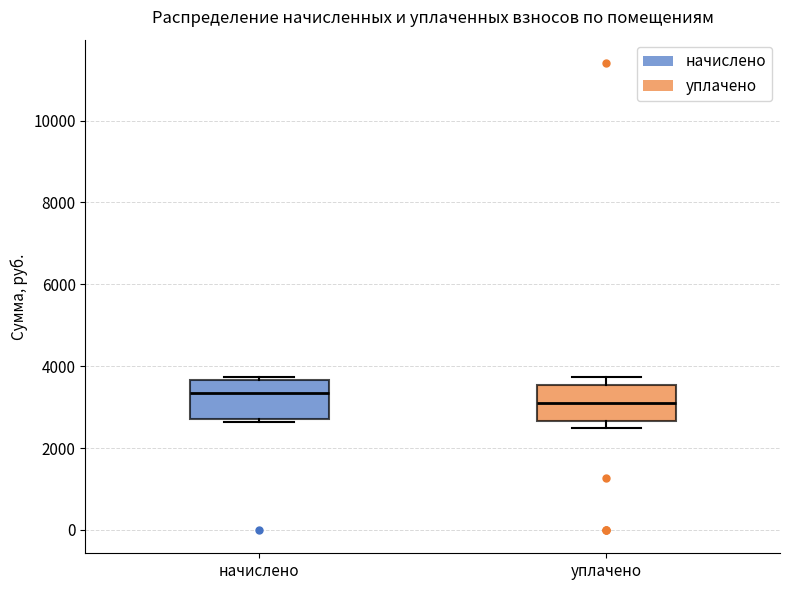

Where is the lower edge of the box for уплачено on the y-axis? The values are not printed on the chart, so give them approximately, as read against the axis.

2600